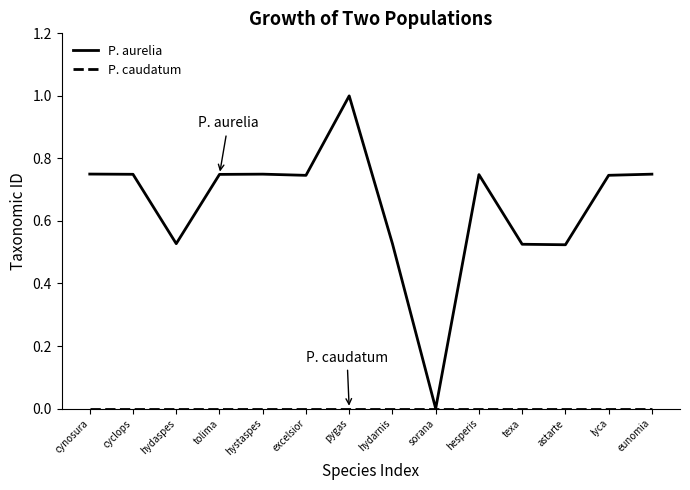

How many series are shown in this chart?

2